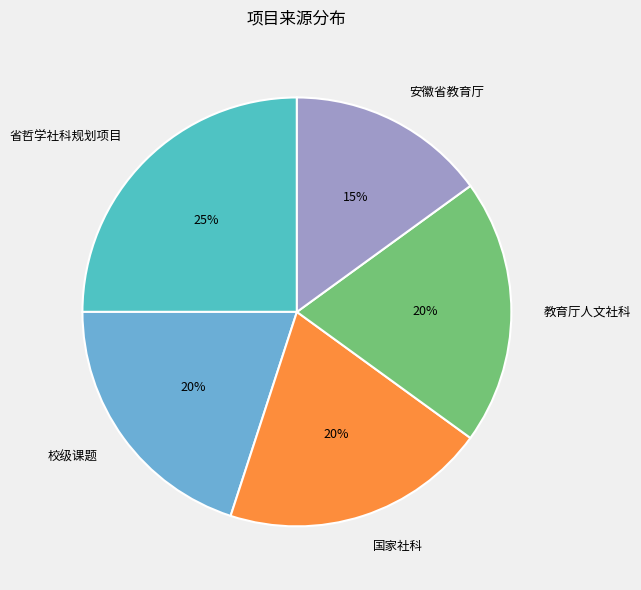

To the nearest percent, what is the average slice percentage?

20%